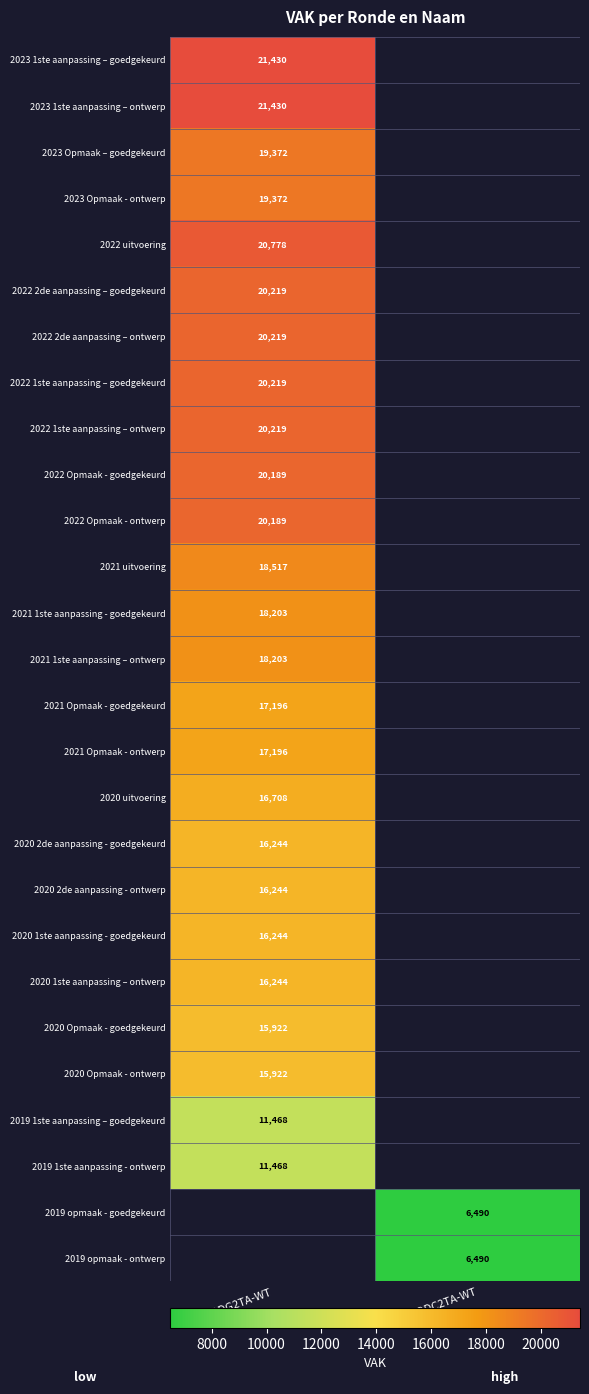

The 2023 Opmaak – goedgekeurd series shows 4412 at QF0-1QDG2TA-WT. True or false?

False